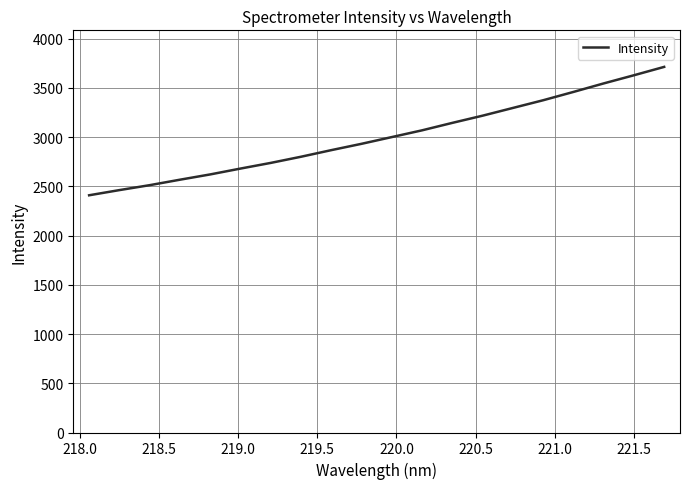

What is the smallest value displayed?

2409.7